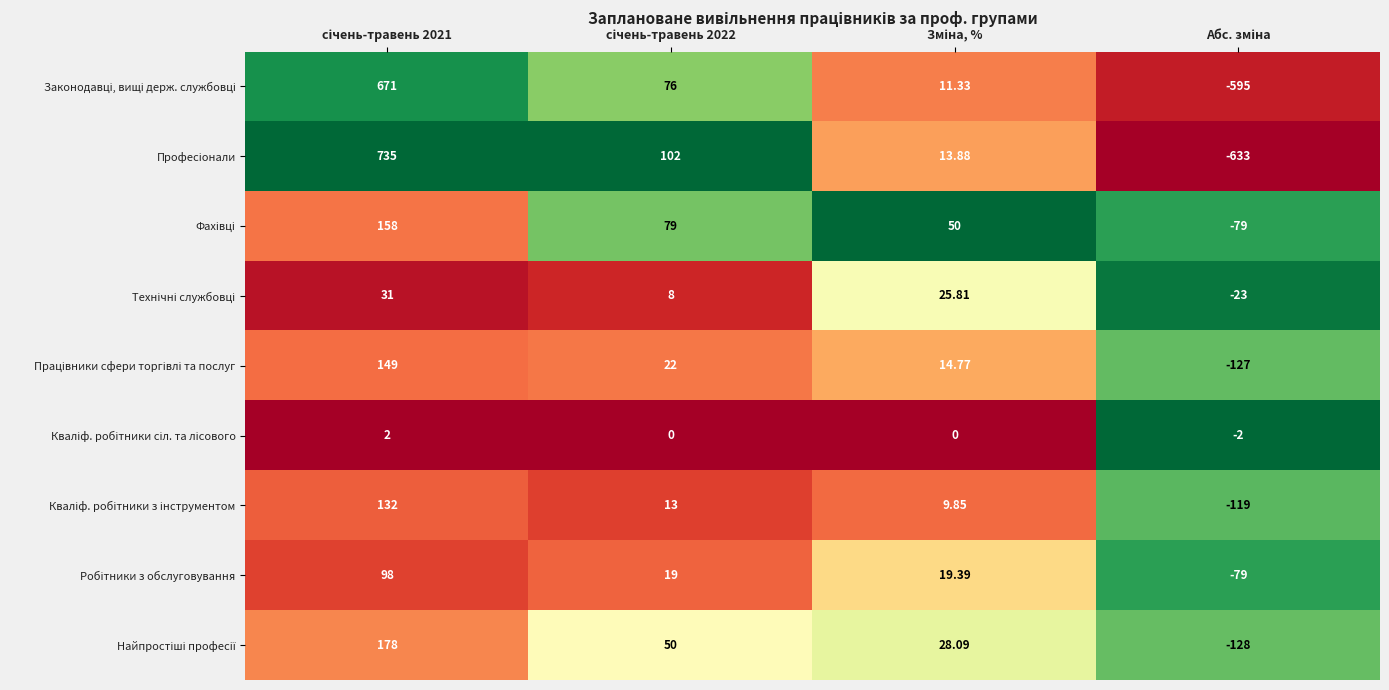

How many data points does each series have?

4